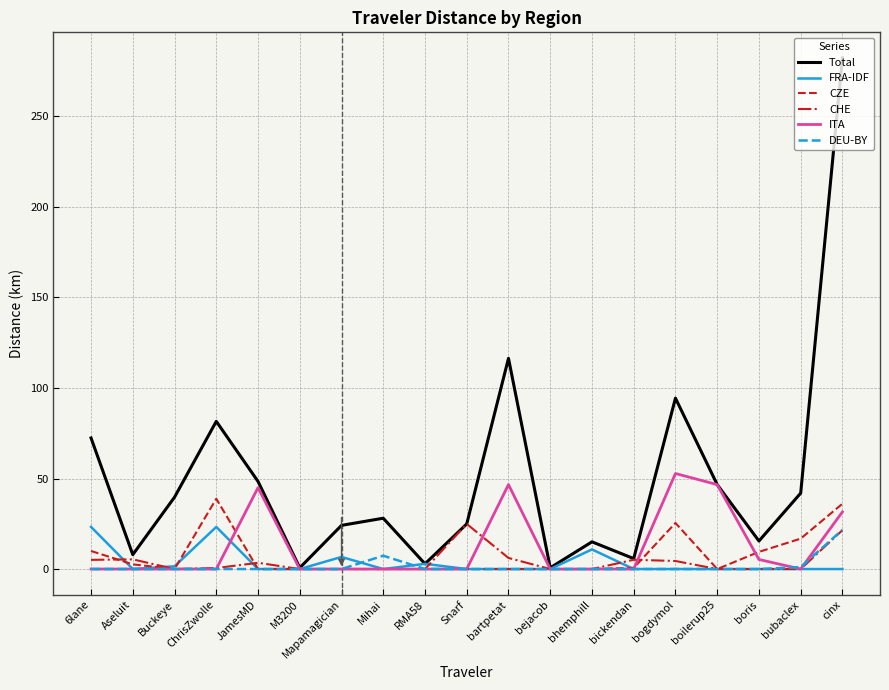

How many values in the Total series are below 28?

9